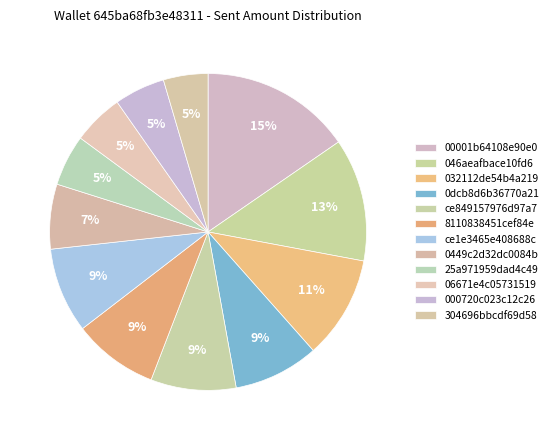

What percentage do 046aeafbace10fd6 and 000720c023c12c26 together represent?

17.7%